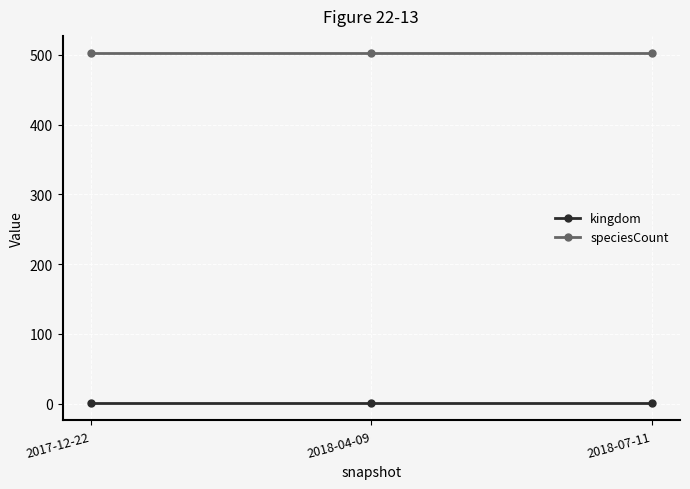

The value of speciesCount at 2018-04-09 is 871. True or false?

False